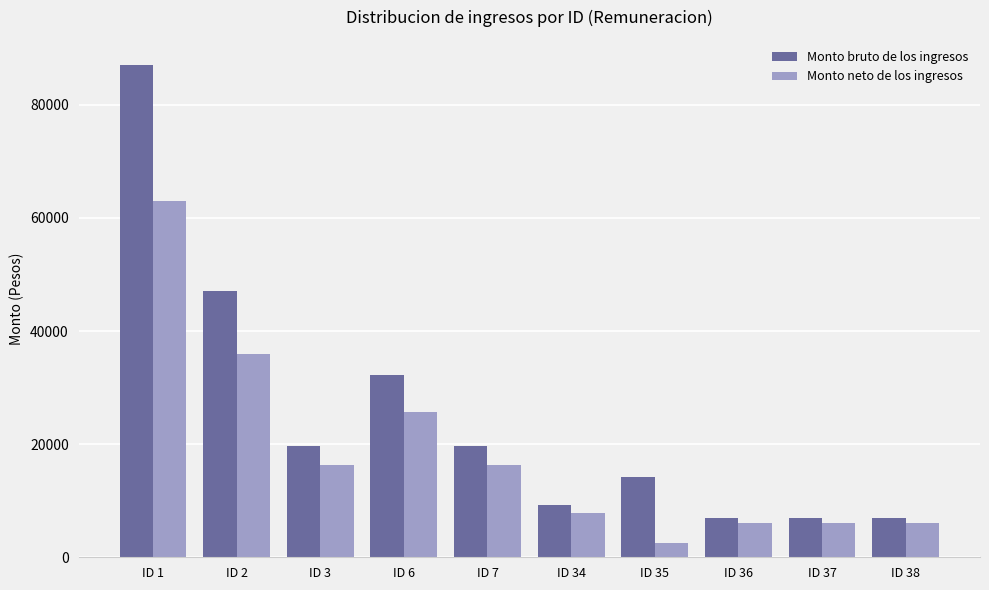

Which series has the largest total across all categories?

Monto bruto de los ingresos